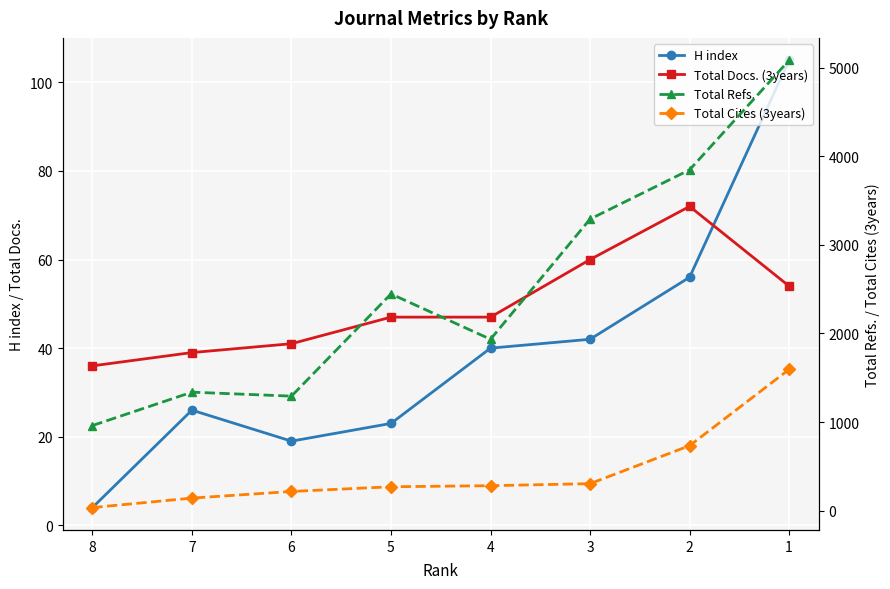

At 7, list the series in order from largest to smallest.

Total Refs., Total Cites (3years), Total Docs. (3years), H index